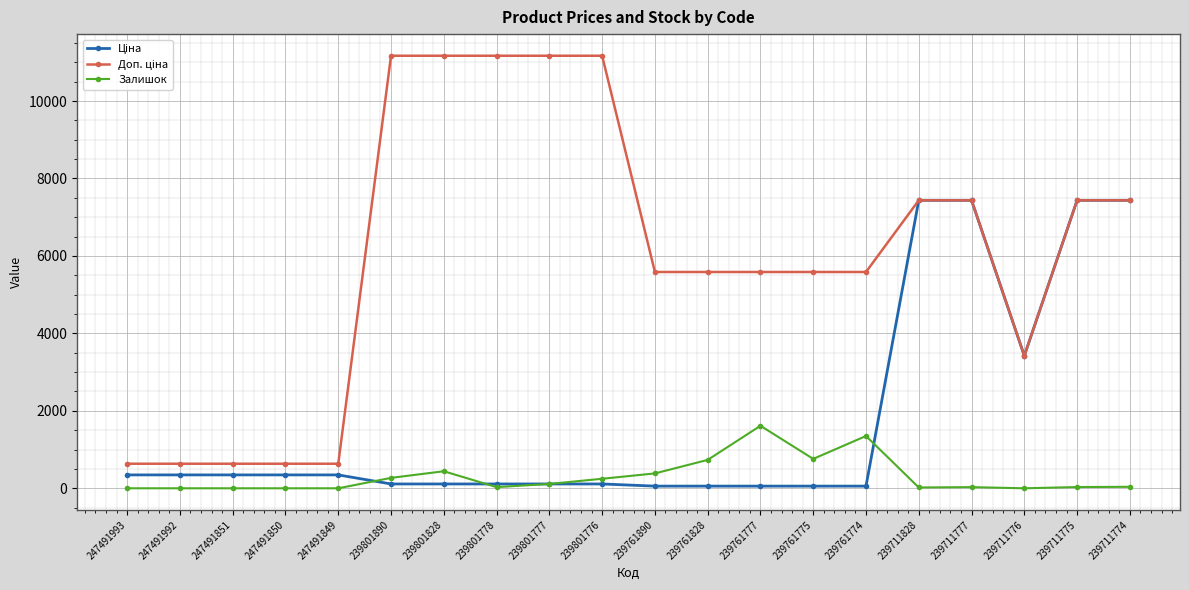

What is the difference between the highest and lowest values at 239801778?

11139.0